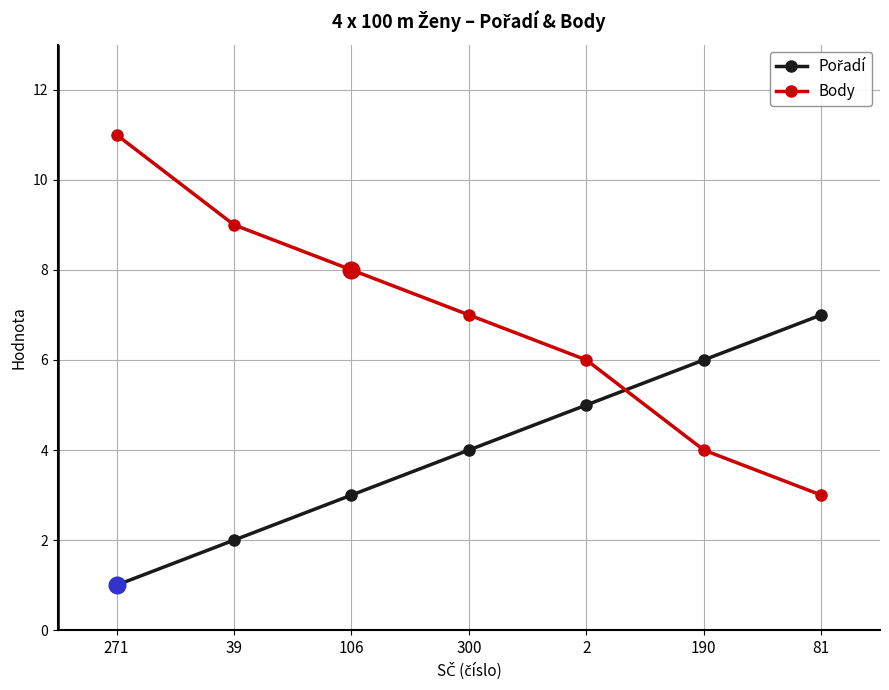

Which series has the largest total across all categories?

Body